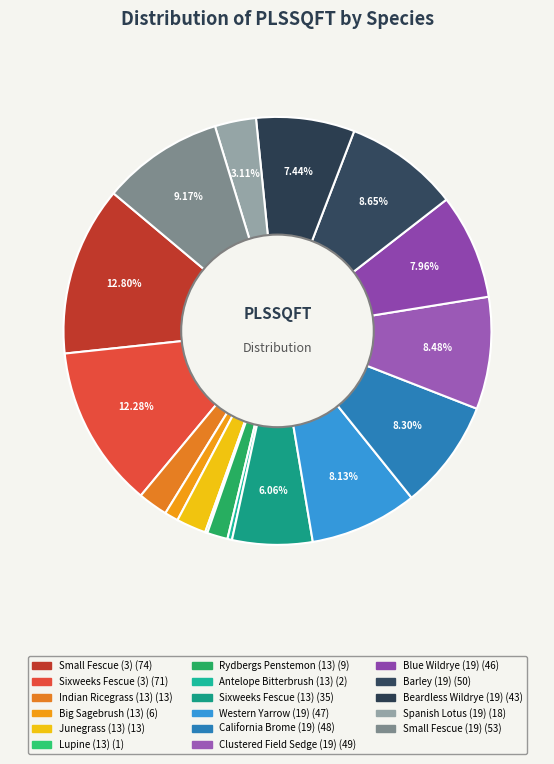

Is there a majority slice in this chart?

No